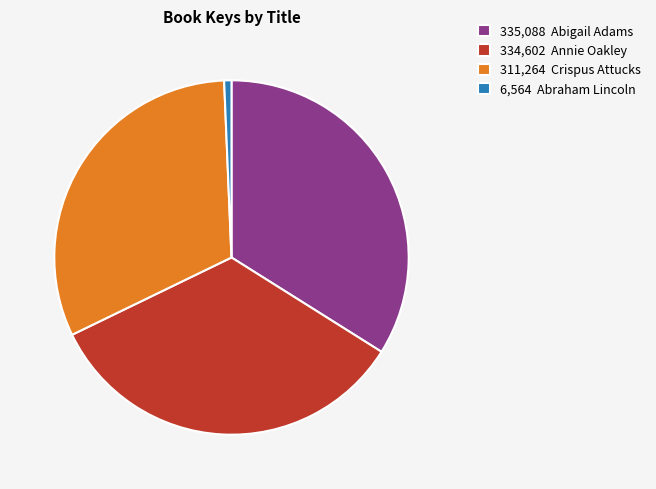

How many segments does this pie chart have?

4